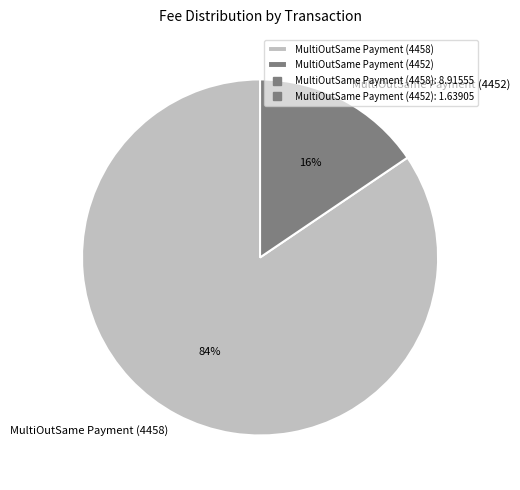

Does any single category account for the majority?

Yes